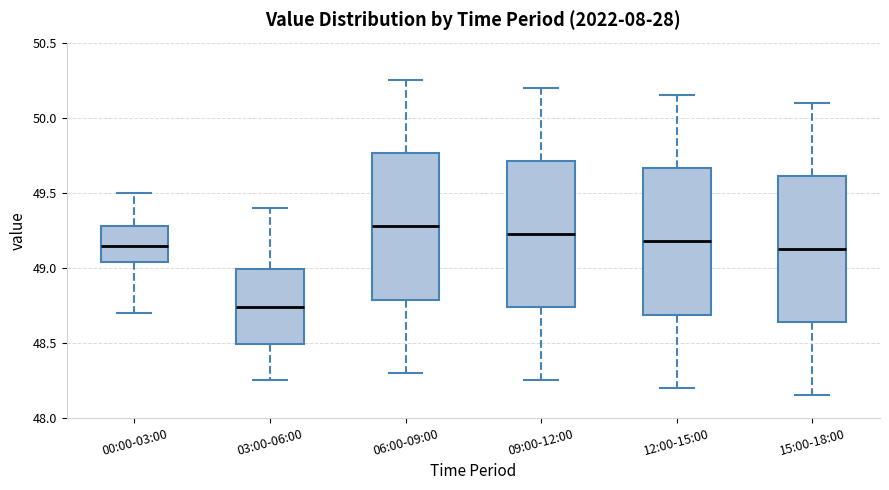

Where does the lower whisker of the box for 15:00-18:00 end on the y-axis? The values are not printed on the chart, so give them approximately, as read against the axis.

48.15